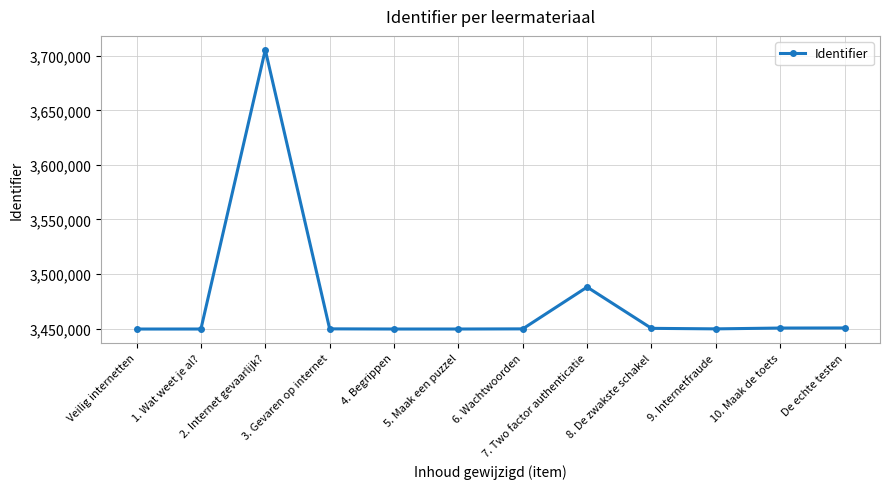

What is the approximate value at Veilig internetten?

3449523